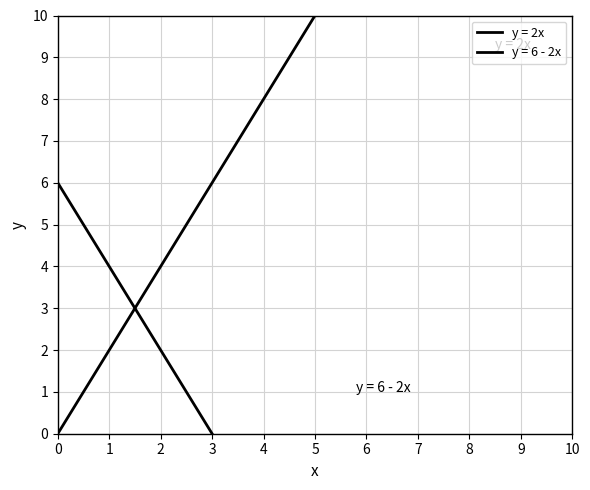

Rank the categories by y = 2x value from lowest to highest.

0, 1, 2, 3, 4, 5, 6, 7, 8, 9, 10